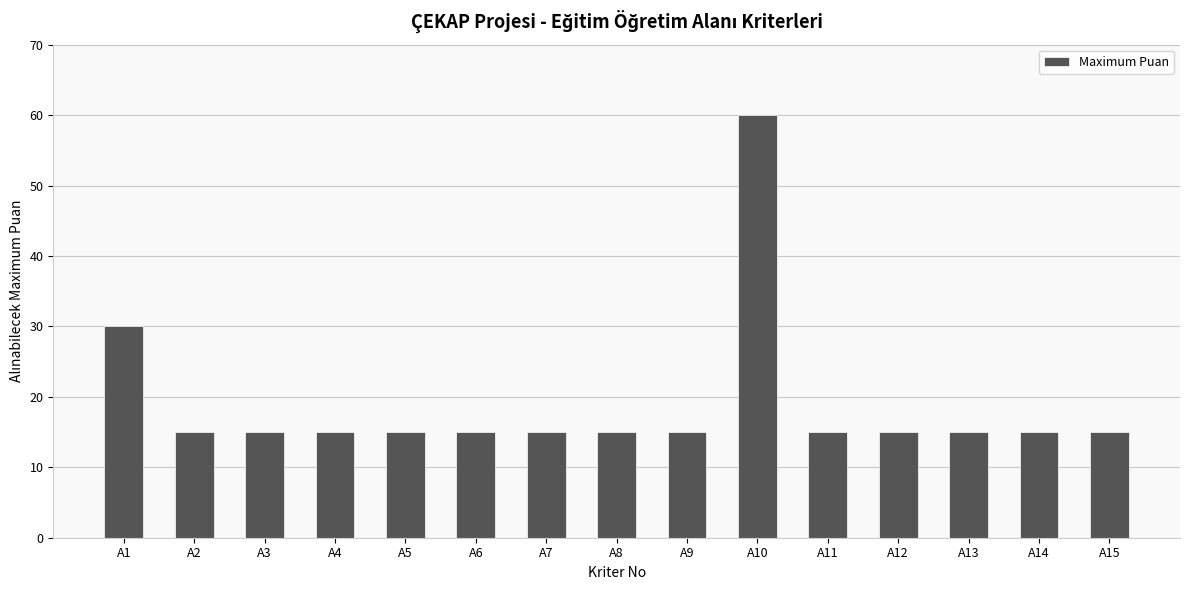

Are the bars grouped side by side (vs. stacked)?

No